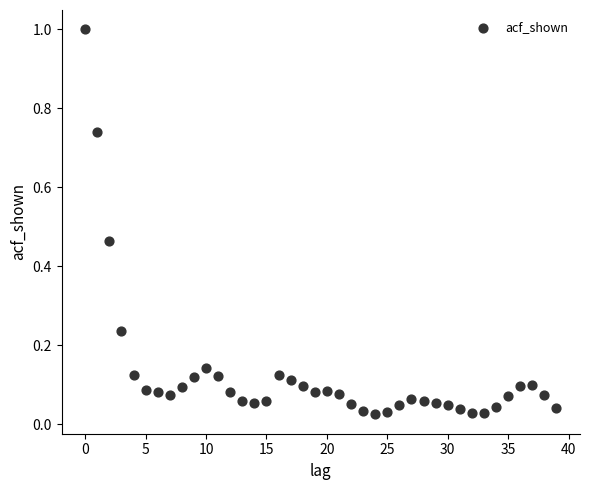

What is the range of Y values (max minus min)?

1.0